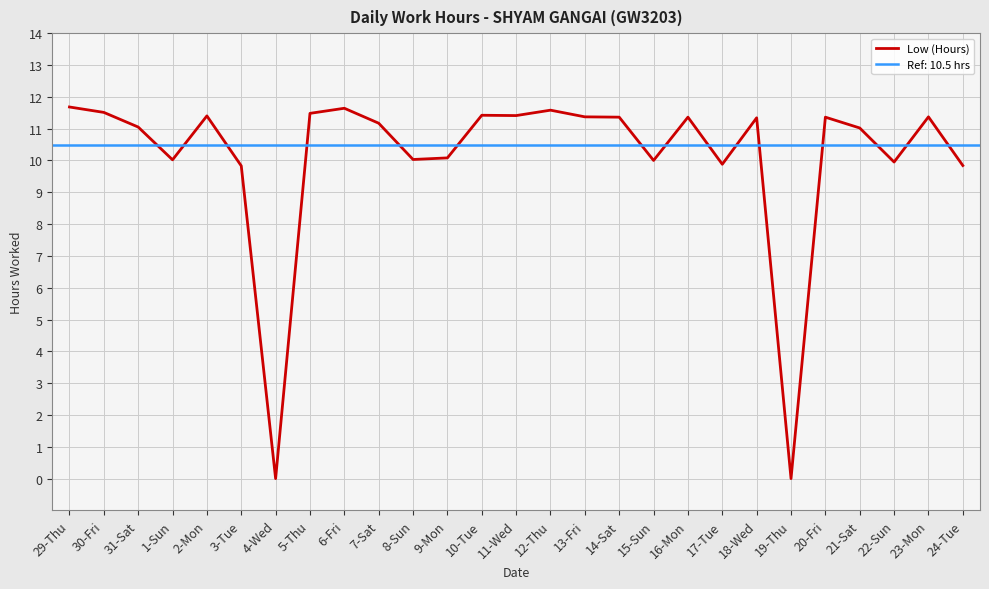

How many values are above zero?

25